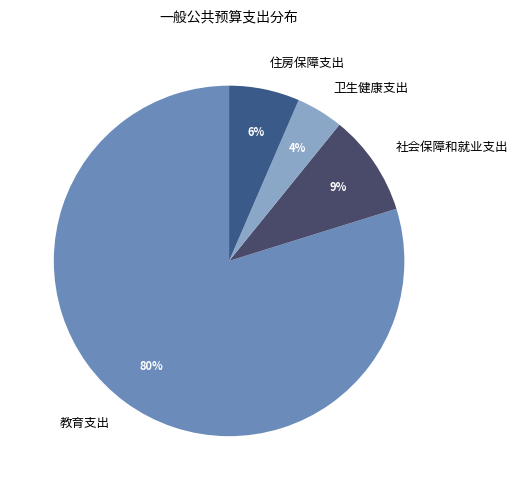

Is the sum of 社会保障和就业支出 and 教育支出 greater than half?

Yes